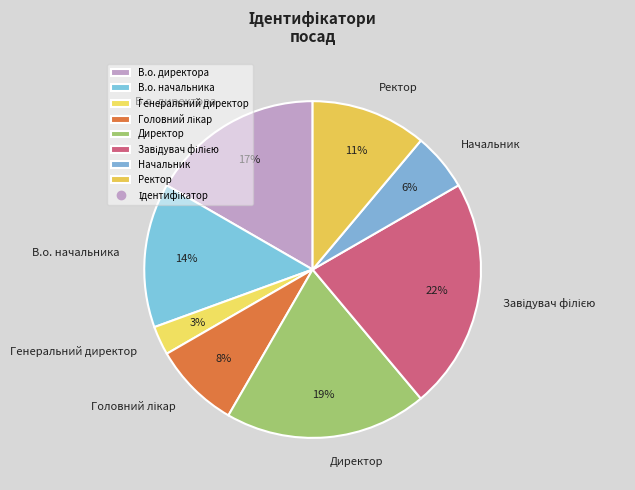

How many segments does this pie chart have?

8